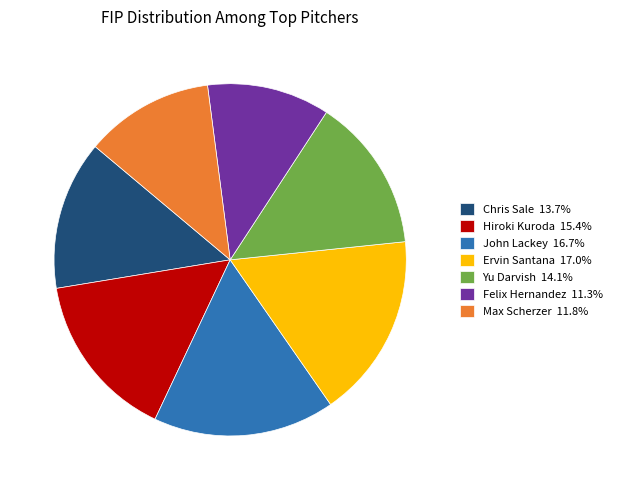

True or false: Max Scherzer accounts for 12% of the total.

True